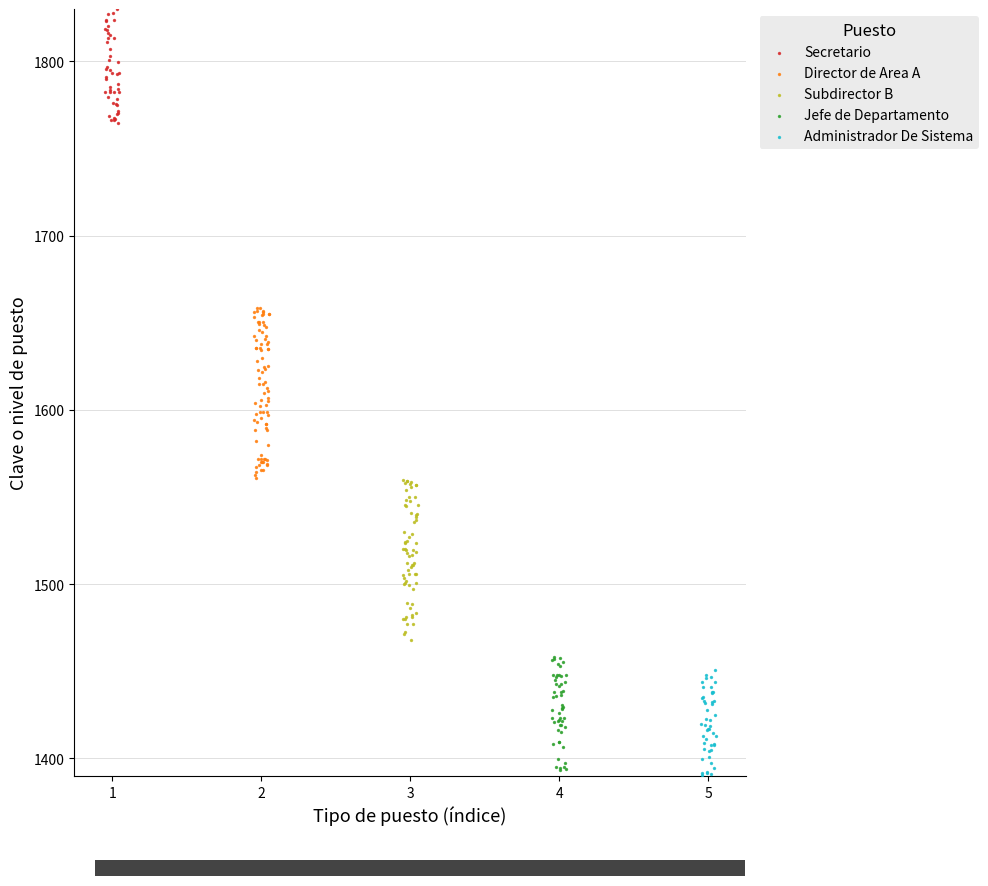

Which series reaches the maximum Y coordinate?

Secretario